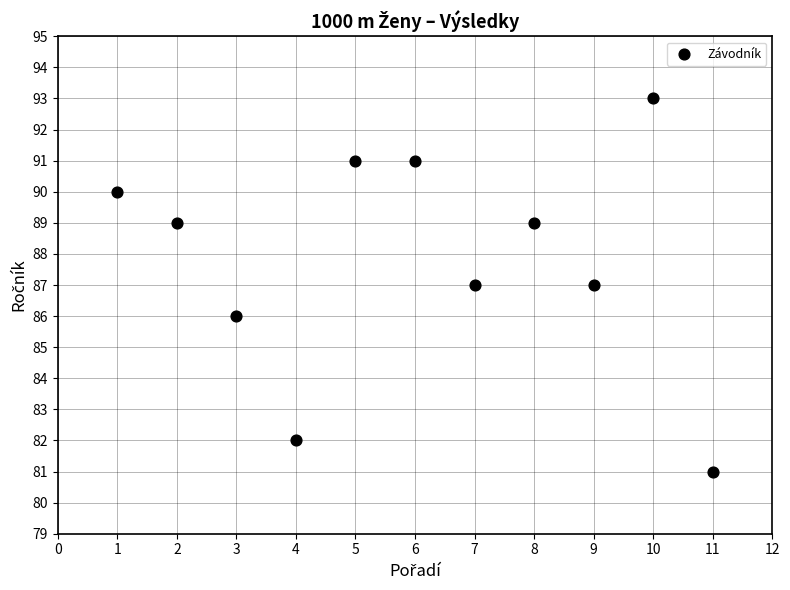

What is the average Y value?

88